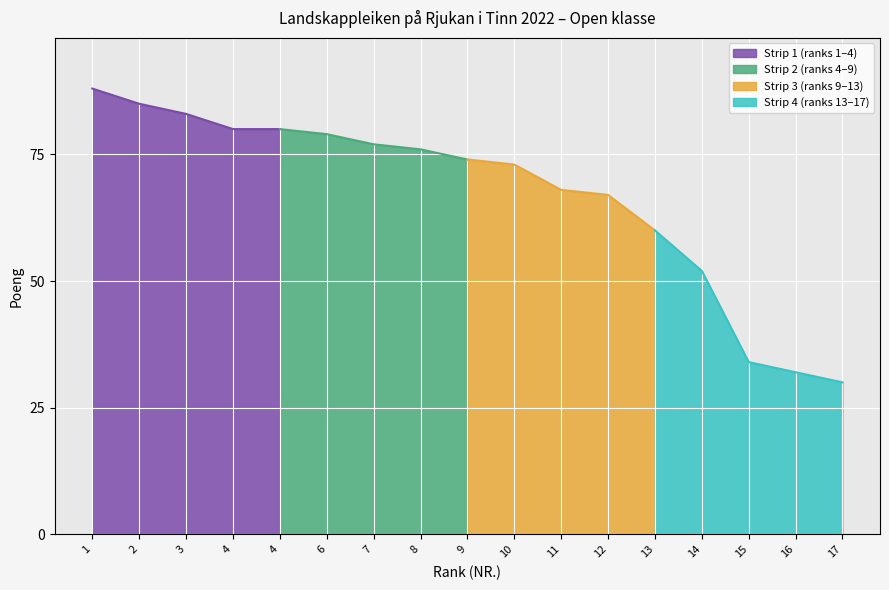

Reading left to right, extract all data points from this chart.

88	85	83	80	80	79	77	76	74	73	68	67	60	52	34	32	30